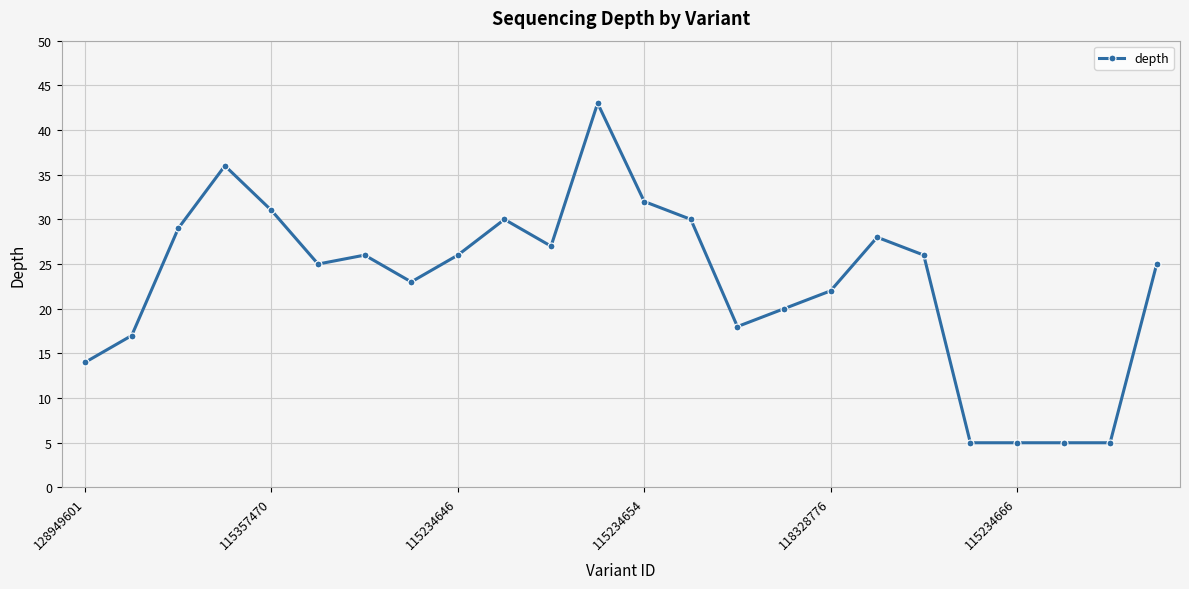

True or false: the data has more than 1 interior local peaks.

True